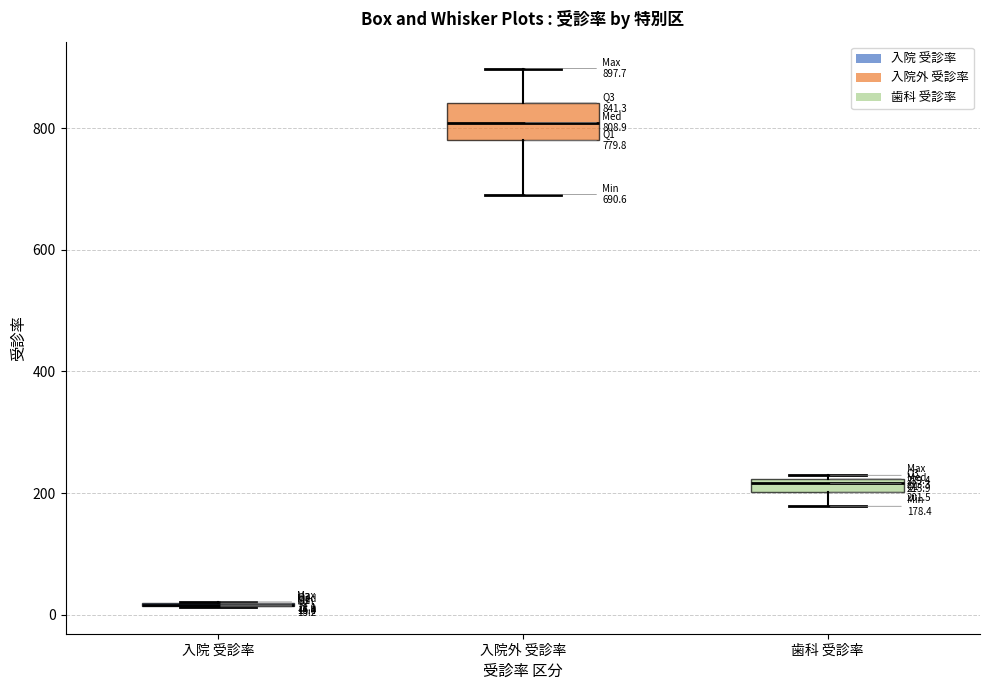

Comparing the boxes themselves (not the whiskers), which one is the tallest?

入院外 受診率